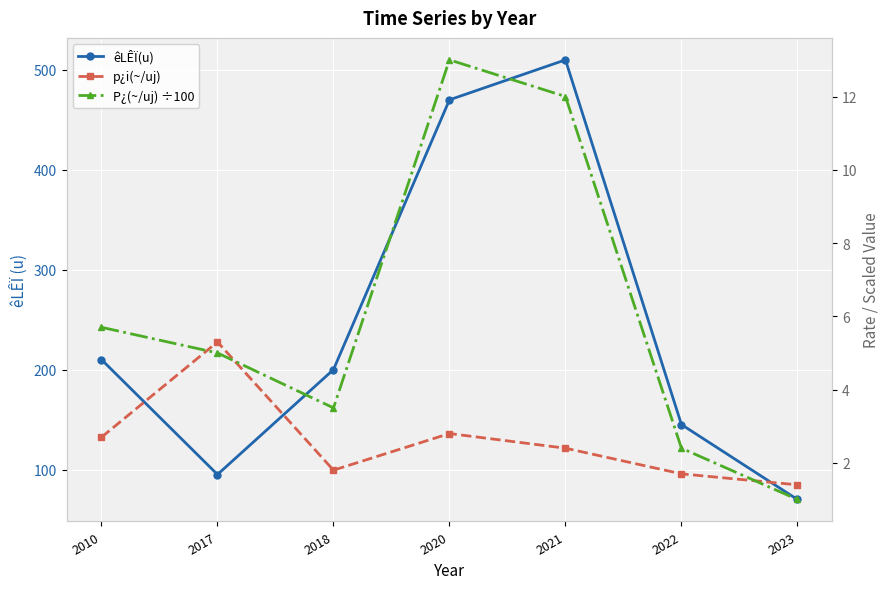

Where is the first local minimum for êLÊÏ(u)?

2017